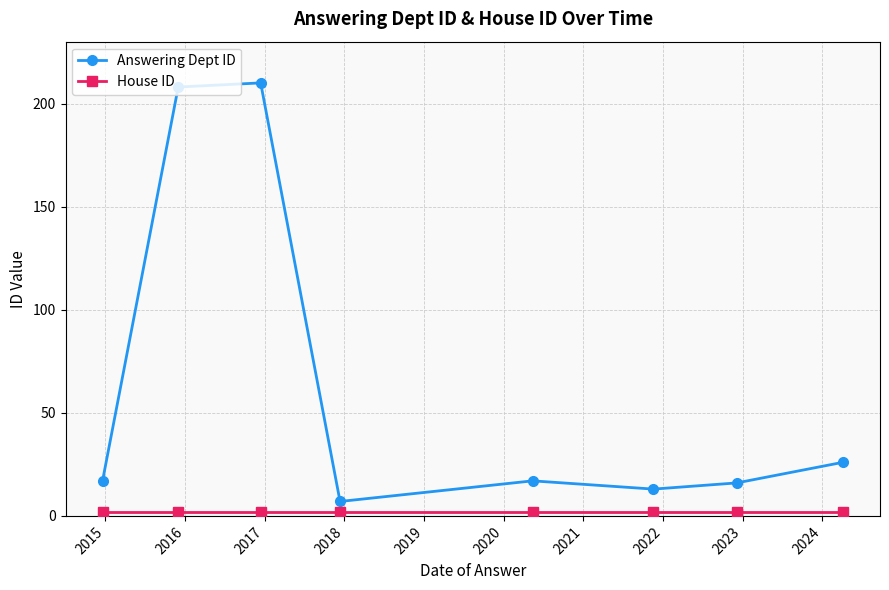

How many interior local peaks does the Answering Dept ID series have?

2